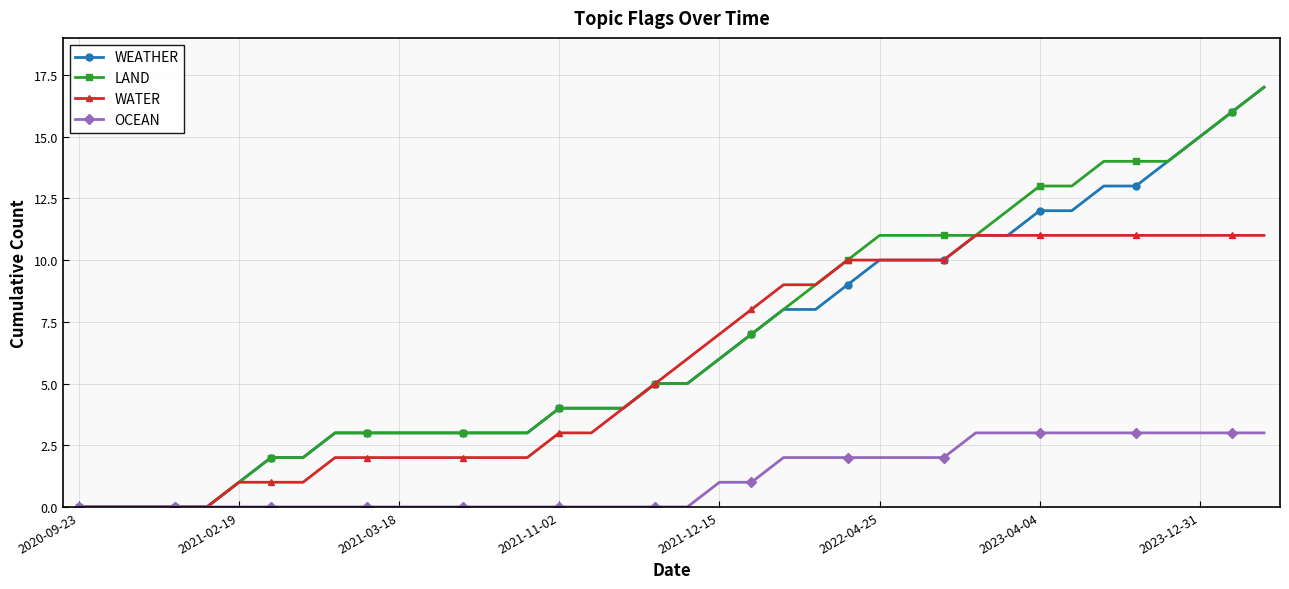

What is the maximum value shown in the chart?

17